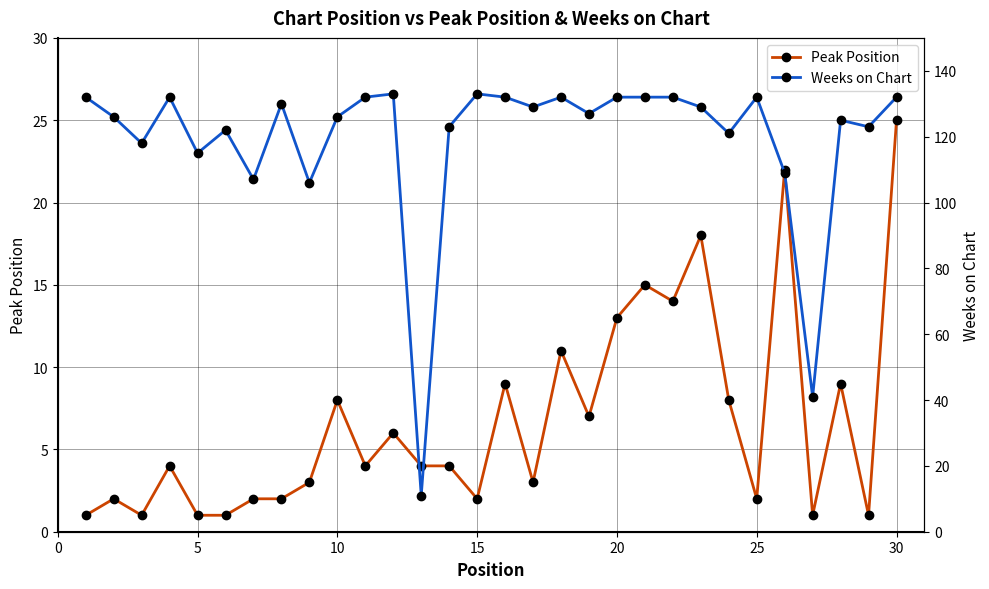

True or false: Weeks on Chart and Peak Position cross at least once.

False